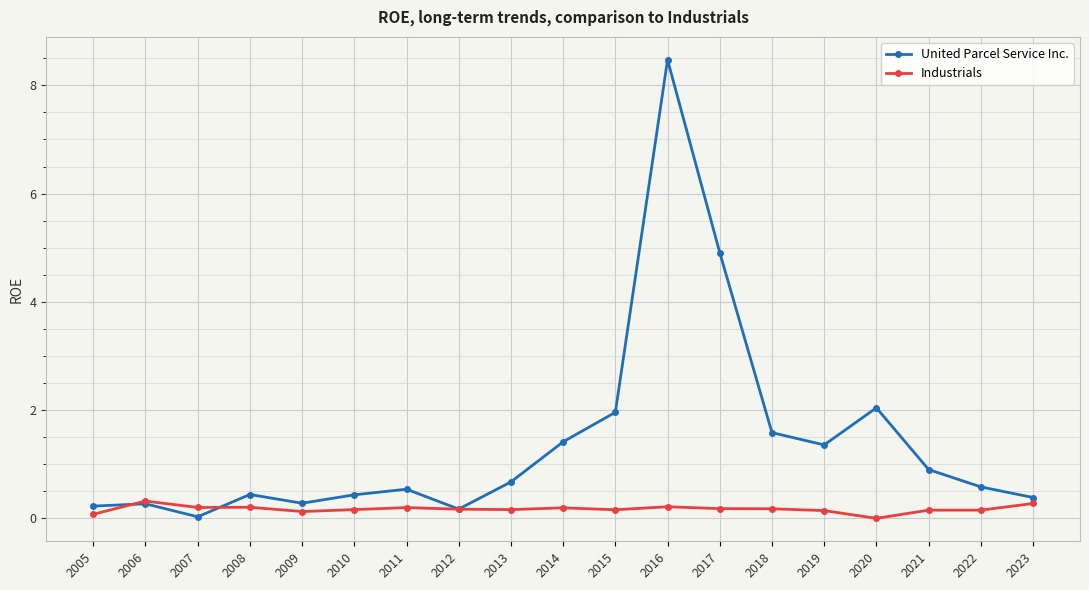

Which series has the widest spread of values?

United Parcel Service Inc.